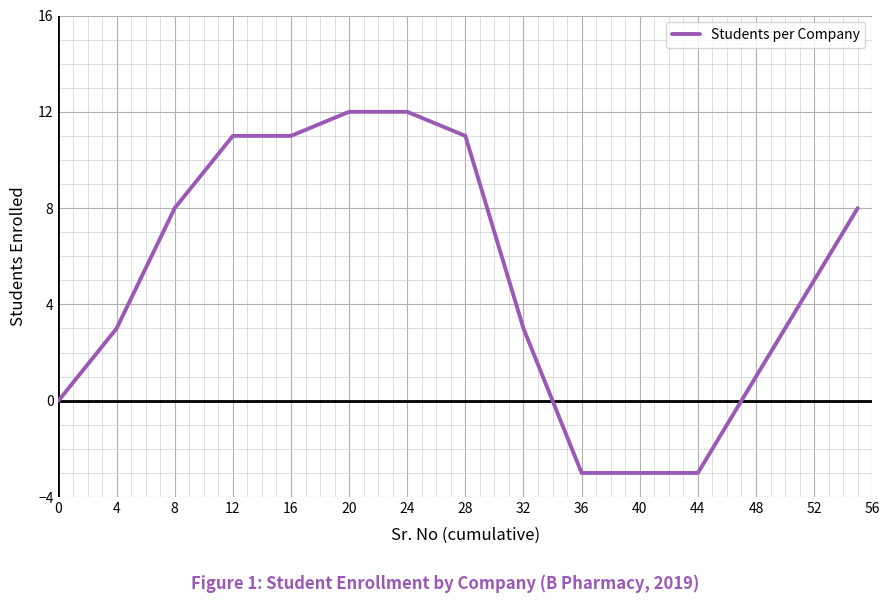

What is the maximum value shown in the chart?

12